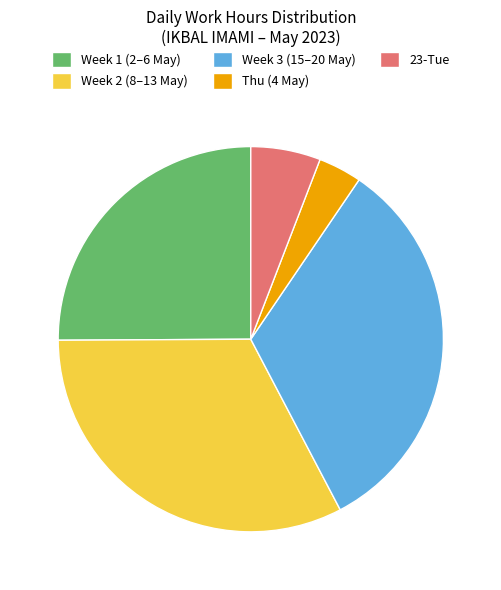

What is the smallest slice in the pie chart?

Thu (4 May)